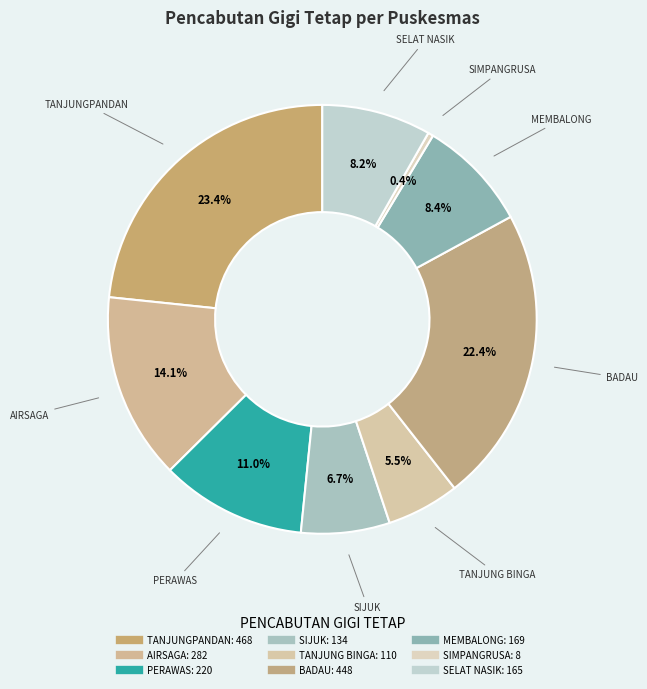

Which has a higher value, PERAWAS or SIMPANGRUSA?

PERAWAS